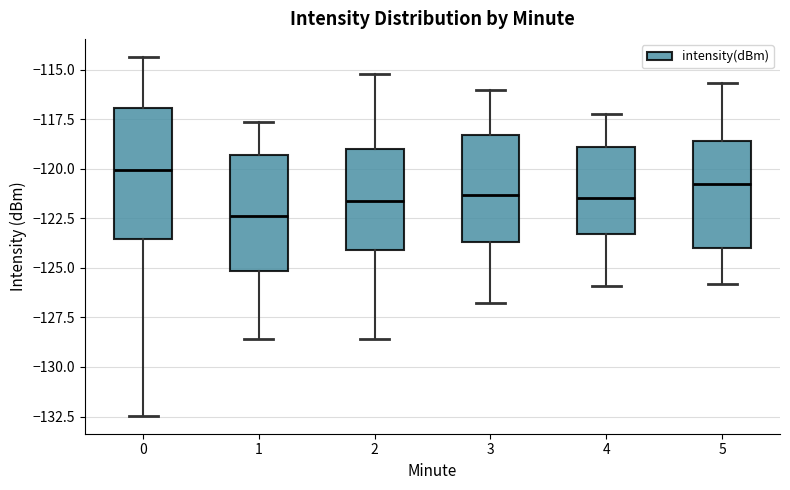

Reading left to right, transcribe this box plot: for each box, give where its median line is, the range the box spans, and where its two whiskers end, as read against the y-axis. The values are not printed on the chart, so give them approximately, as read against the axis.

0: median -120.0, box -123.5 to -117.0, whiskers -132.5 to -114.5
1: median -122.5, box -125.0 to -119.5, whiskers -128.5 to -117.5
2: median -121.5, box -124.0 to -119.0, whiskers -128.5 to -115.0
3: median -121.5, box -123.5 to -118.5, whiskers -127.0 to -116.0
4: median -121.5, box -123.5 to -119.0, whiskers -126.0 to -117.0
5: median -121.0, box -124.0 to -118.5, whiskers -126.0 to -115.5